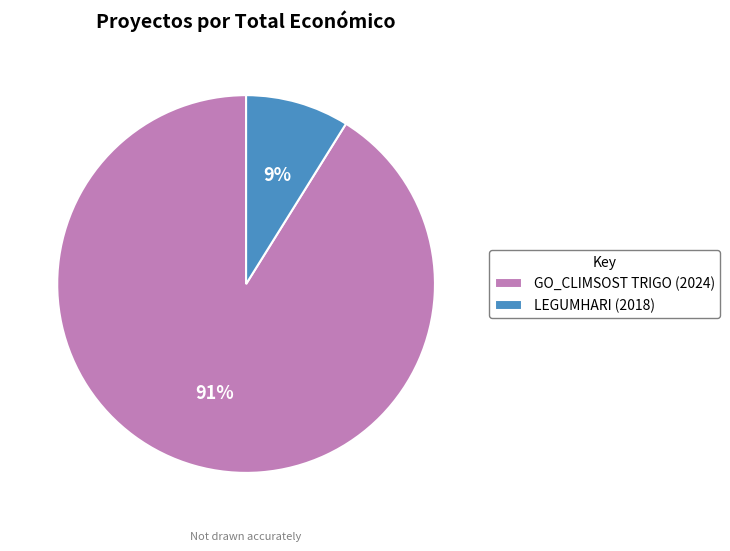

Combined, do LEGUMHARI (2018) and GO_CLIMSOST TRIGO (2024) account for over 50%?

Yes